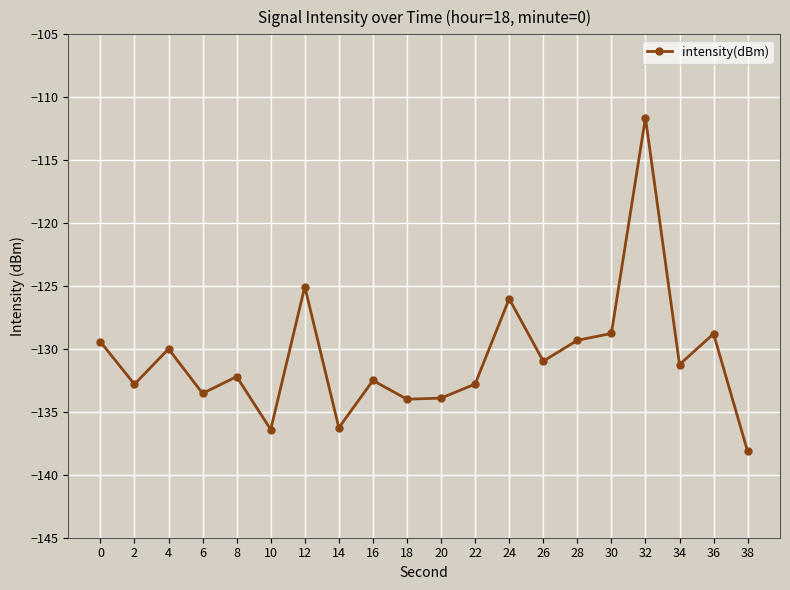

How many points are lower than both their immediate neighbors (excluding endpoints)?

7